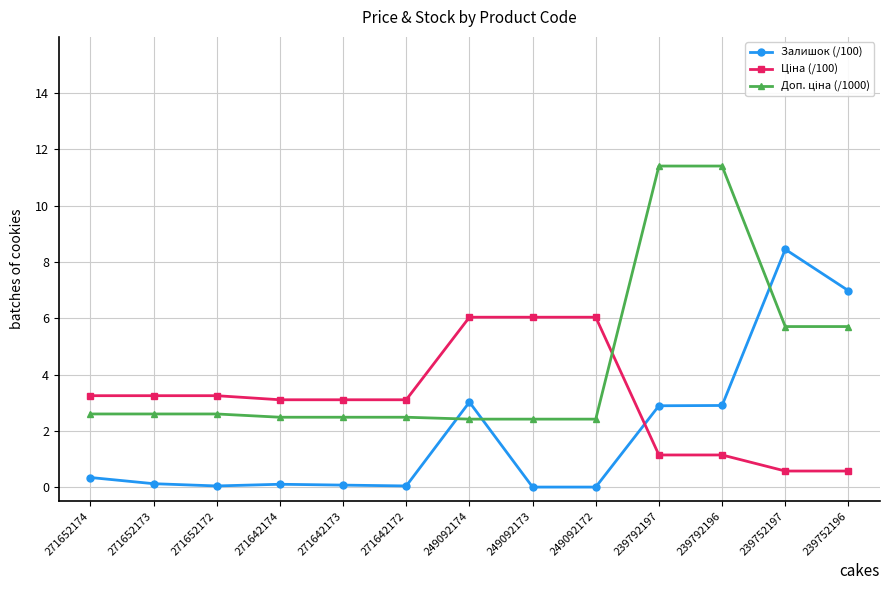

What is the total value across all series at 239752197?

14.7